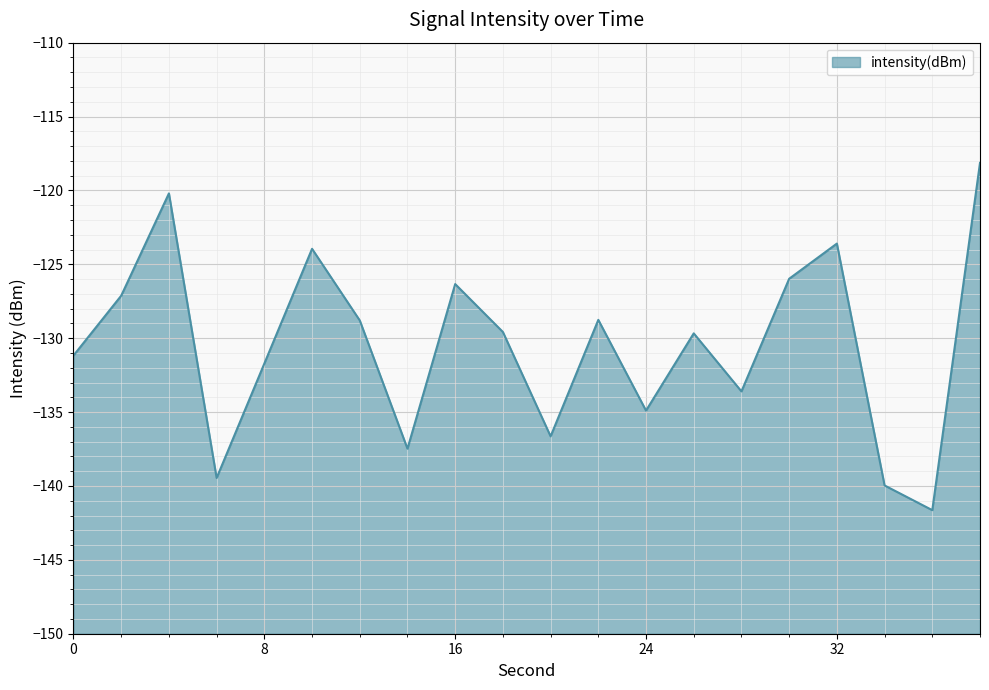

What is the greatest value displayed?

-118.1